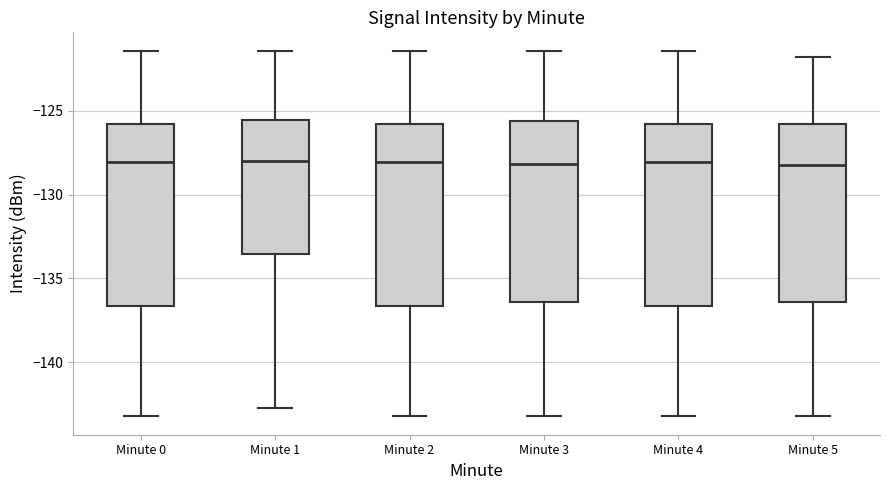

Reading left to right, transcribe this box plot: for each box, give where its median line is, the range the box spans, and where its two whiskers end, as read against the y-axis. The values are not printed on the chart, so give them approximately, as read against the axis.

Minute 0: median -128.0, box -136.5 to -126.0, whiskers -143.0 to -121.5
Minute 1: median -128.0, box -133.5 to -125.5, whiskers -143.0 to -121.5
Minute 2: median -128.0, box -136.5 to -126.0, whiskers -143.0 to -121.5
Minute 3: median -128.0, box -136.5 to -125.5, whiskers -143.0 to -121.5
Minute 4: median -128.0, box -136.5 to -126.0, whiskers -143.0 to -121.5
Minute 5: median -128.0, box -136.5 to -126.0, whiskers -143.0 to -122.0